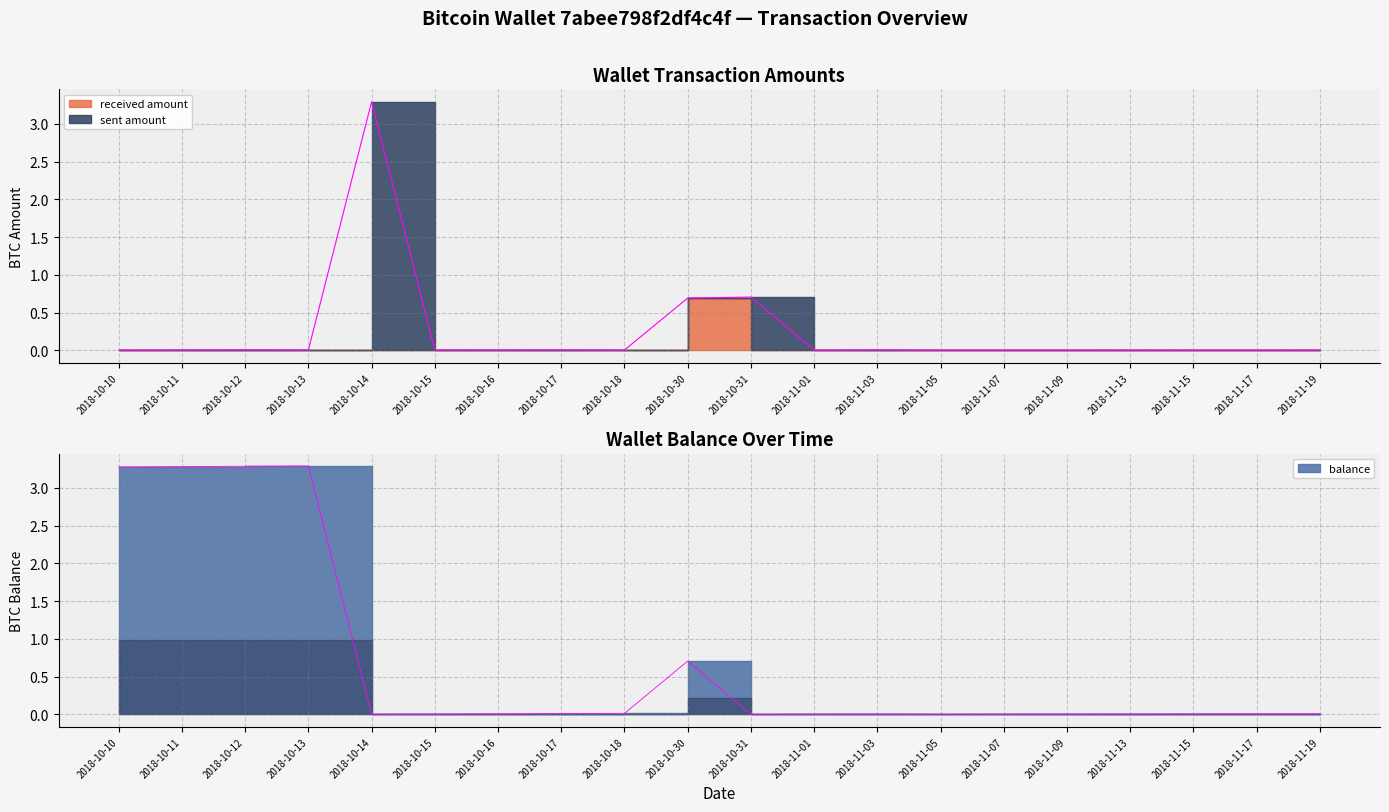

After their last crossing, which series has the higher values: balance or sent amount?

balance